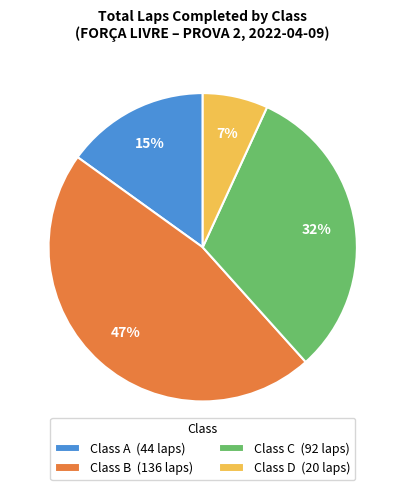

Between Class C (92 laps) and Class D (20 laps), which is larger?

Class C (92 laps)